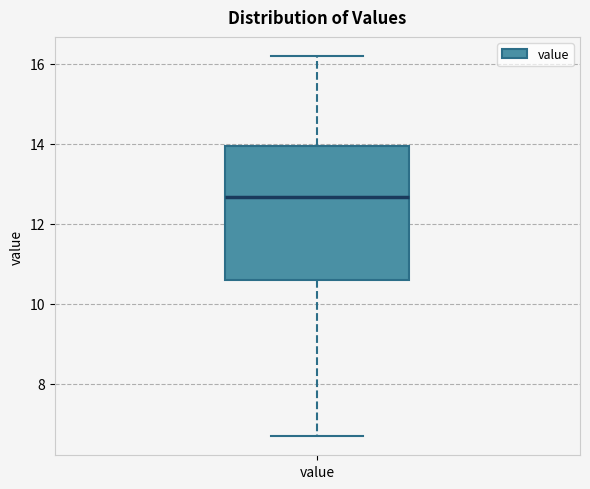

Where does the median line of the box for value sit on the y-axis? The values are not printed on the chart, so give them approximately, as read against the axis.

12.6